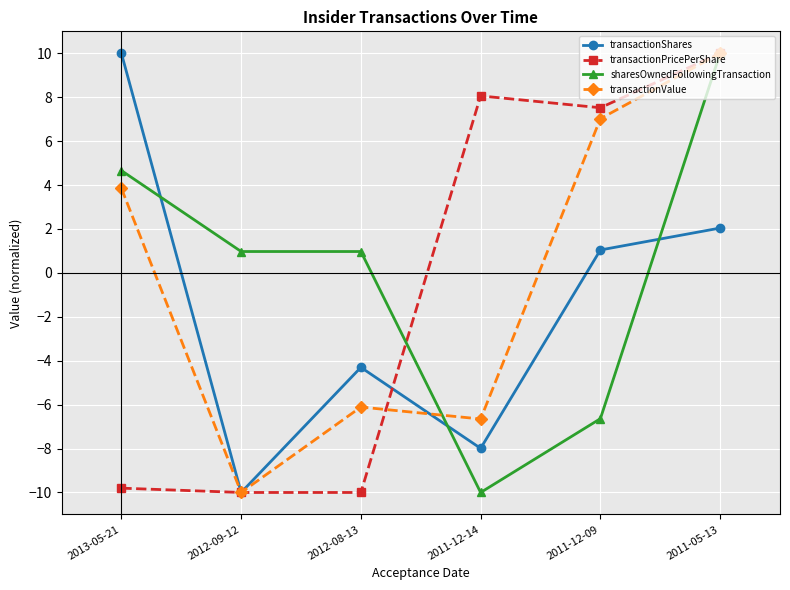

What is the difference between the highest and lowest values at 2011-05-13?

8.0